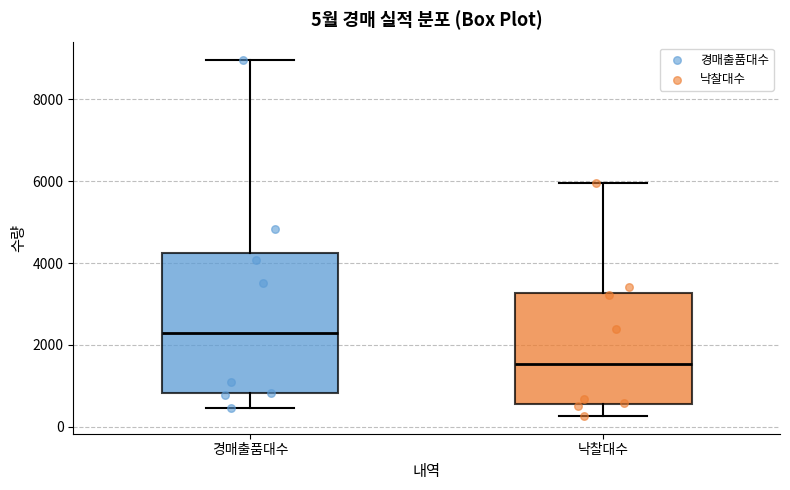

Which box has the lowest median line?

낙찰대수